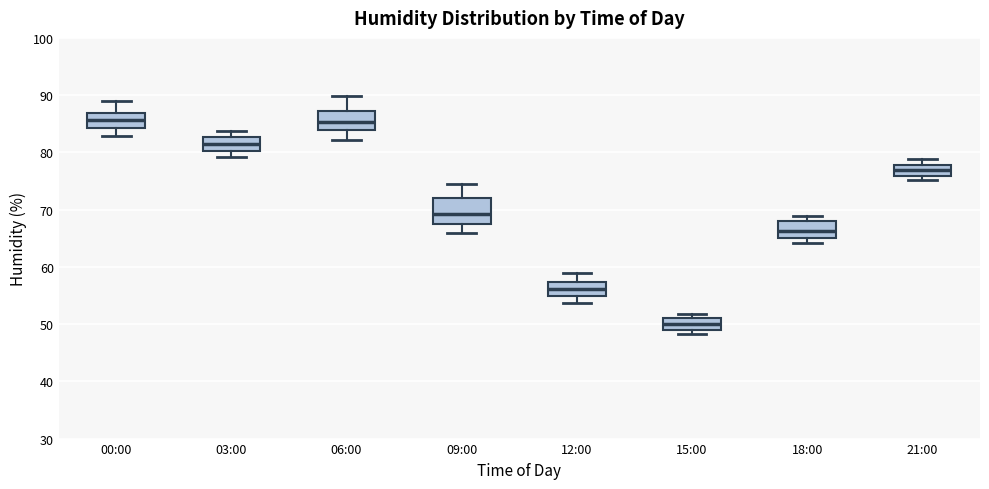

Reading left to right, transcribe this box plot: for each box, give where its median line is, the range the box spans, and where its two whiskers end, as read against the y-axis. The values are not printed on the chart, so give them approximately, as read against the axis.

00:00: median 86, box 84 to 87, whiskers 83 to 89
03:00: median 82, box 80 to 83, whiskers 79 to 84
06:00: median 85, box 84 to 87, whiskers 82 to 90
09:00: median 69, box 68 to 72, whiskers 66 to 75
12:00: median 56, box 55 to 57, whiskers 54 to 59
15:00: median 50, box 49 to 51, whiskers 48 to 52
18:00: median 66, box 65 to 68, whiskers 64 to 69
21:00: median 77, box 76 to 78, whiskers 75 to 79